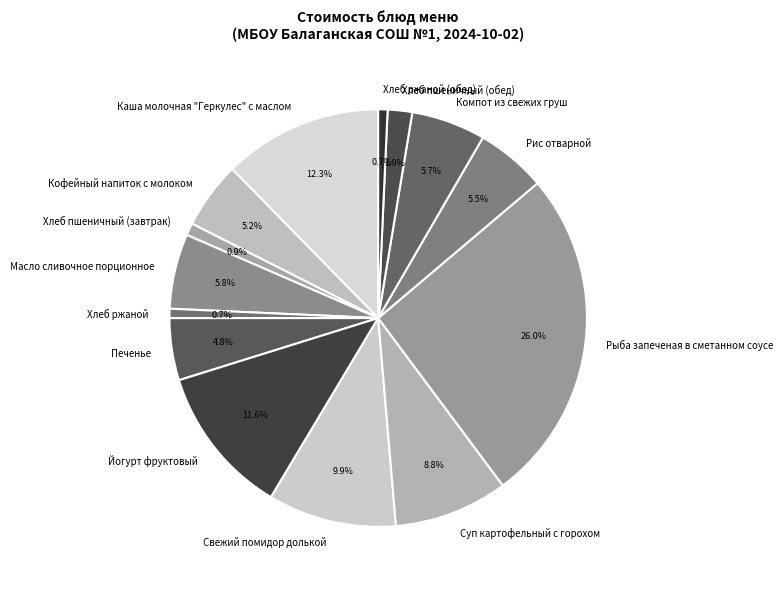

What portion of the pie excludes Масло сливочное порционное?

94.2%